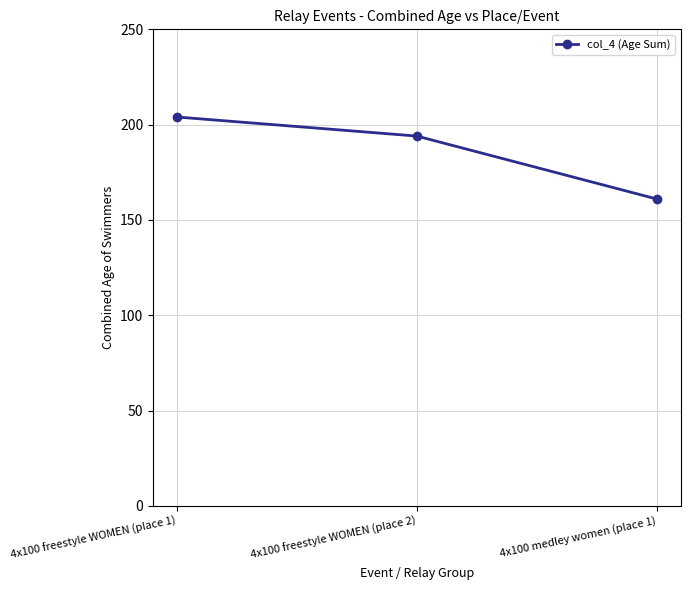

Rank the categories by value from highest to lowest.

4x100 freestyle WOMEN (place 1), 4x100 freestyle WOMEN (place 2), 4x100 medley women (place 1)